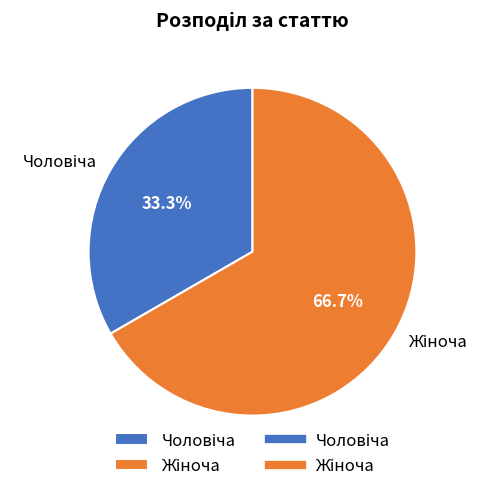

Does any single category account for the majority?

Yes